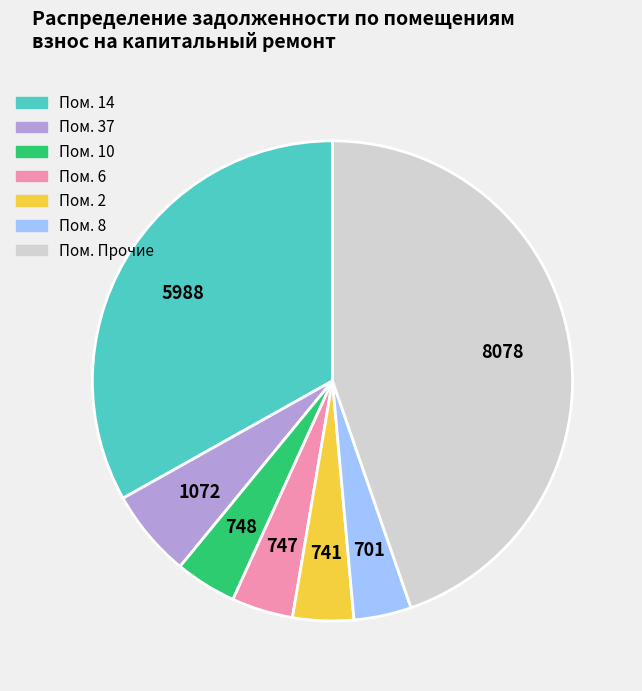

How many slices are in this pie chart?

7